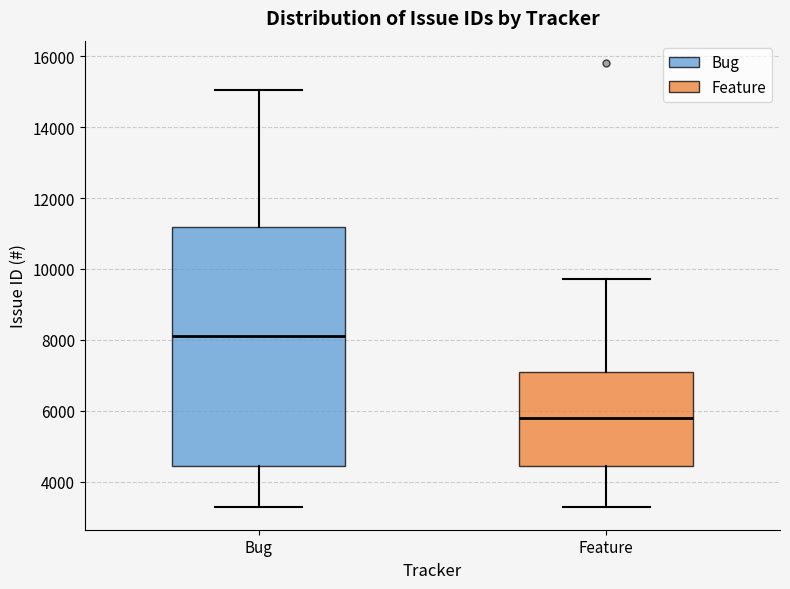

Which box has the lowest median line?

Feature